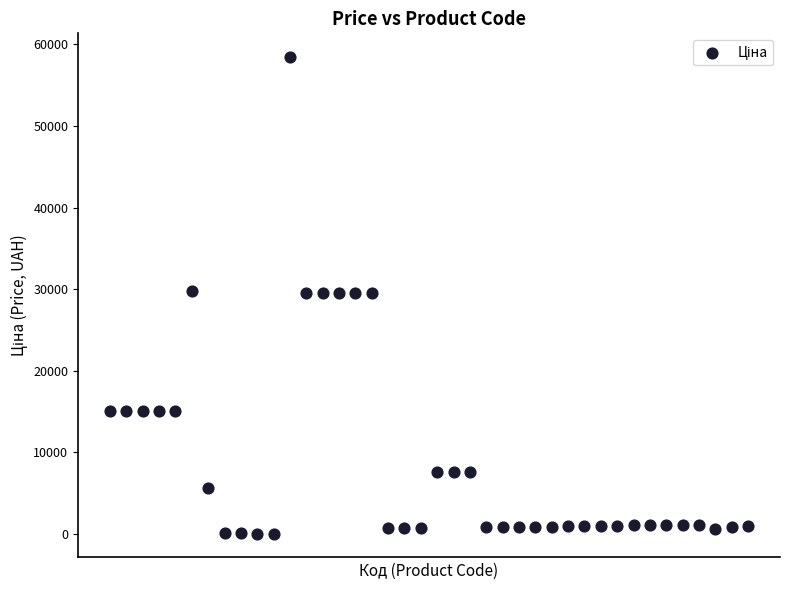

What is the range of Y values (max minus min)?

58369.5